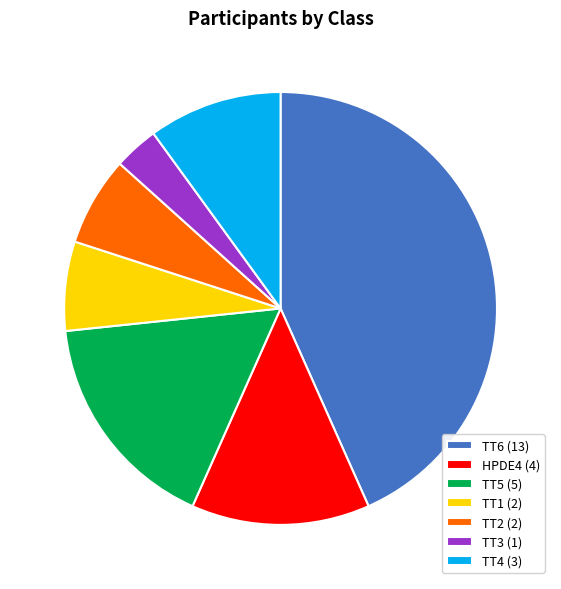

The TT5 slice represents 26% of the pie. True or false?

False